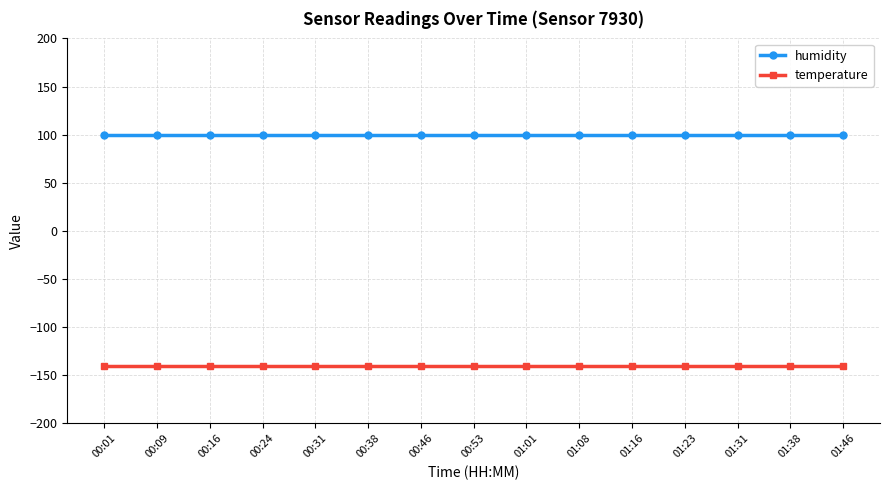

What is the difference between the highest and lowest values at 00:31?

240.6